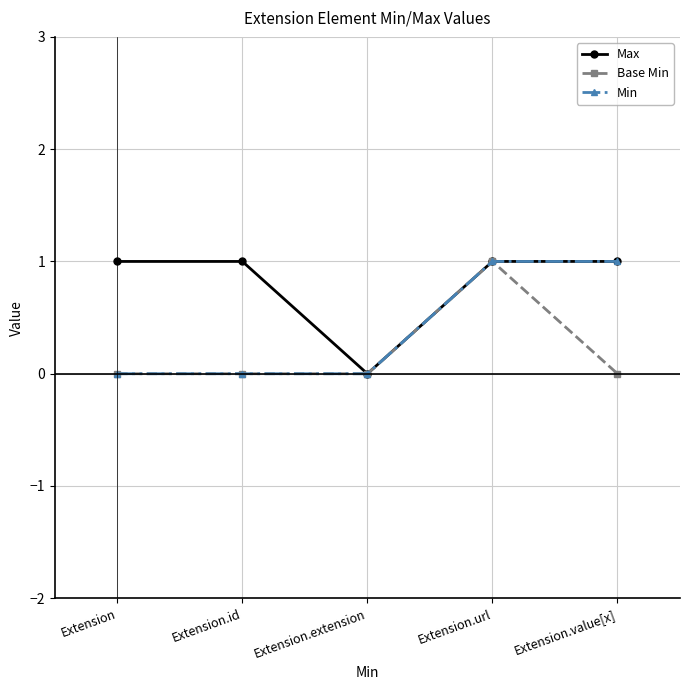

At which category is the sum across all series the highest?

Extension.url